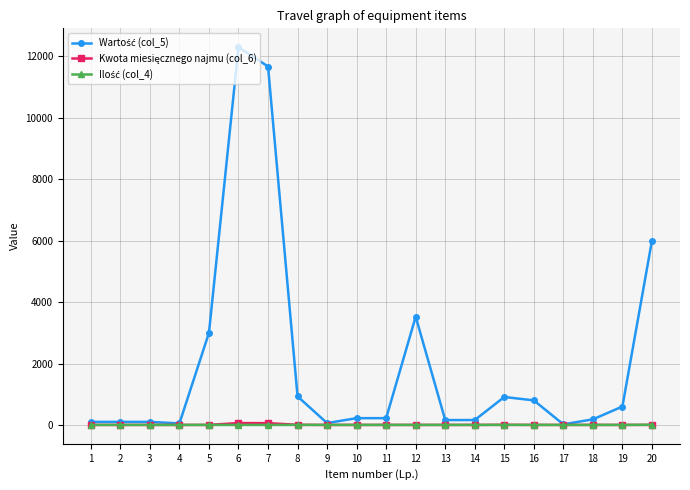

How many series are shown in this chart?

3